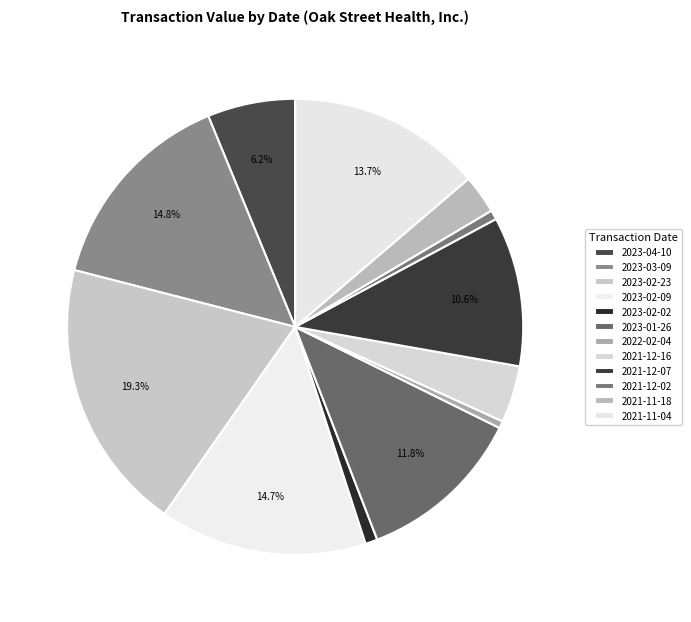

Does 2021-11-04 represent more than half of the total?

No